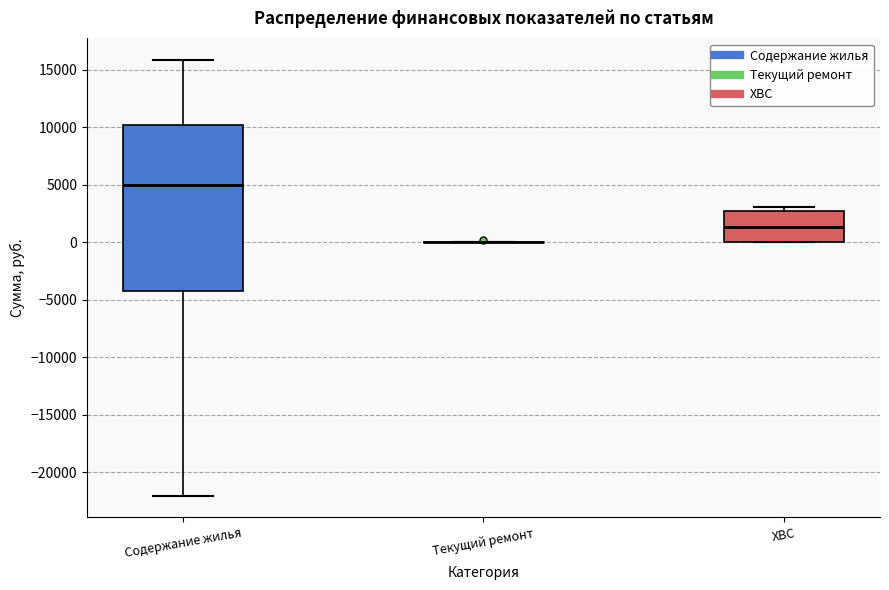

Where does the lower whisker of the box for Содержание жилья end on the y-axis? The values are not printed on the chart, so give them approximately, as read against the axis.

-22000